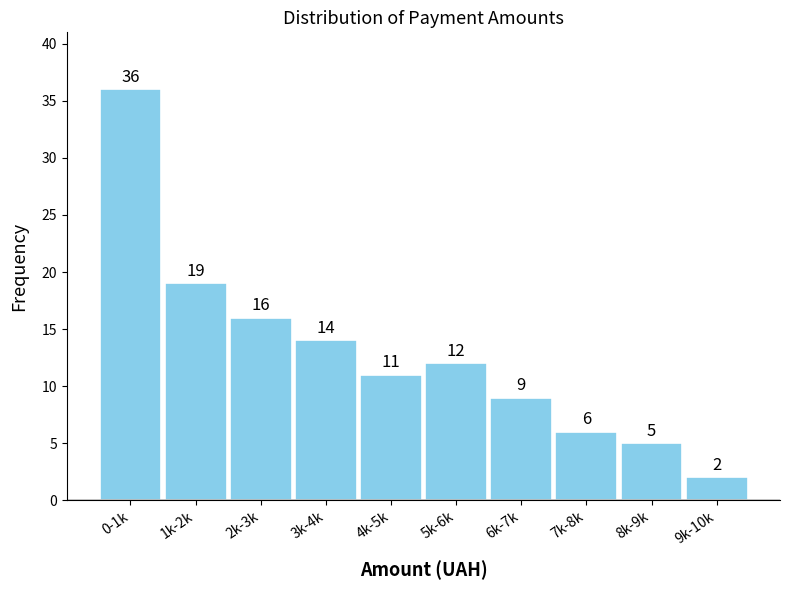

Reading right to left, transcribe all the data shown in this chart.

2	5	6	9	12	11	14	16	19	36